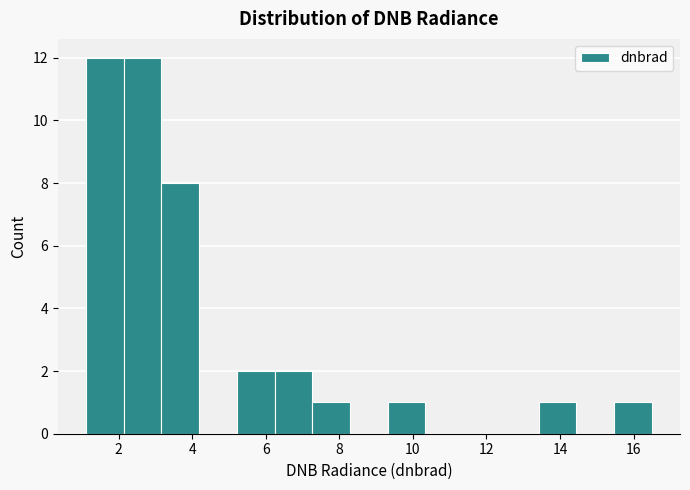

Reading left to right, transcribe this chart: for each bar, give the range it covers on the x-axis and its height. Neither the bar edges nor the heights are printed on the chart, so give them approximately, as read against the axes.

1.2 to 2.2: 12
2.2 to 3.2: 12
3.2 to 4.2: 8
4.2 to 5.2: 0
5.2 to 6.2: 2
6.2 to 7.2: 2
7.2 to 8.2: 1
8.2 to 9.4: 0
9.4 to 10.4: 1
10.4 to 11.4: 0
11.4 to 12.4: 0
12.4 to 13.4: 0
13.4 to 14.4: 1
14.4 to 15.4: 0
15.4 to 16.4: 1